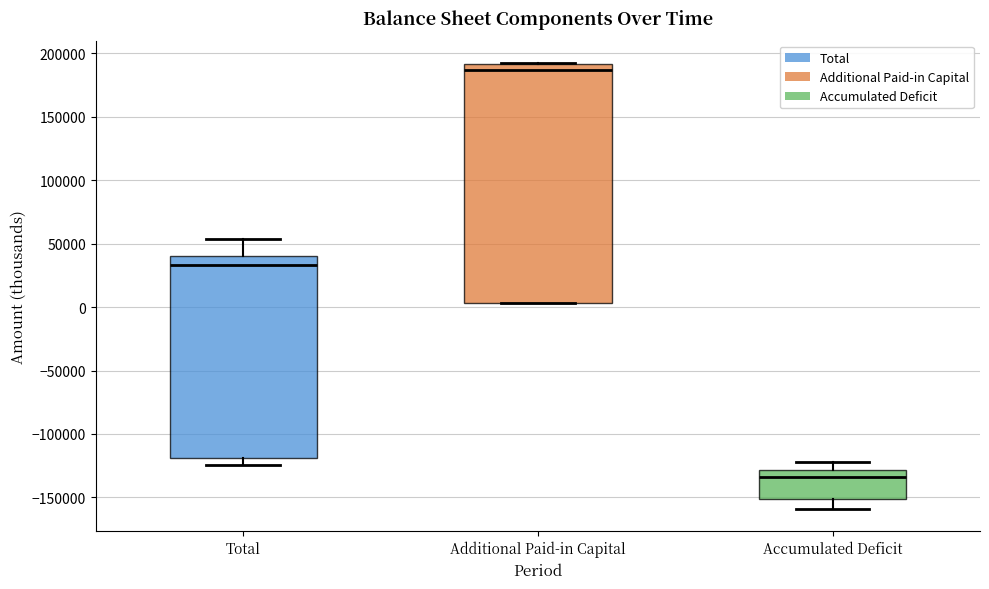

Which box has the highest median line?

Additional Paid-in Capital